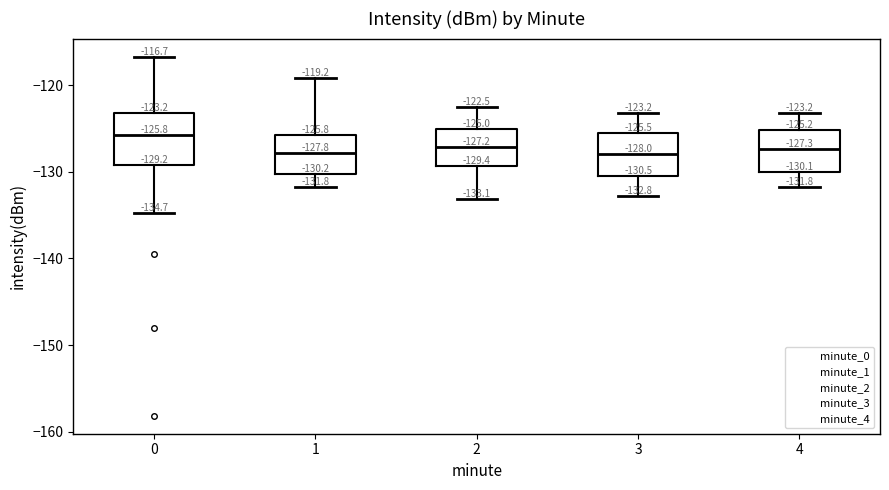

Which box has the highest median line?

0